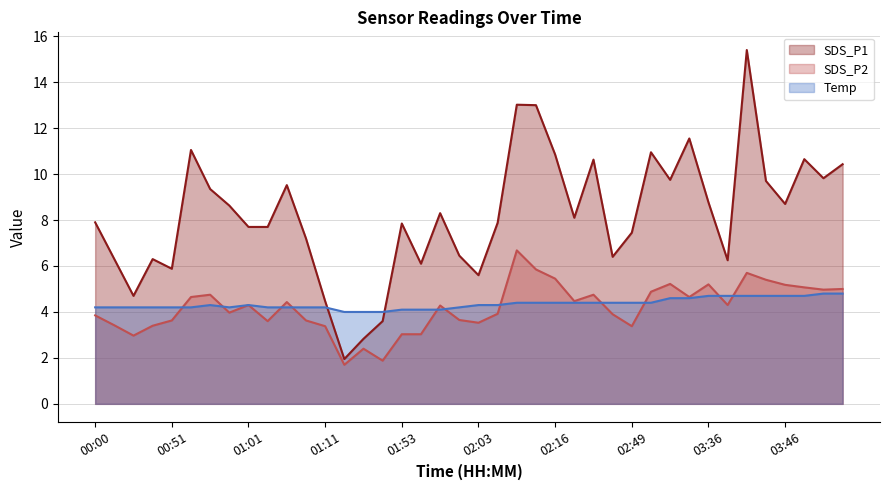

True or false: SDS_P1 and SDS_P2 intersect in this chart.

False